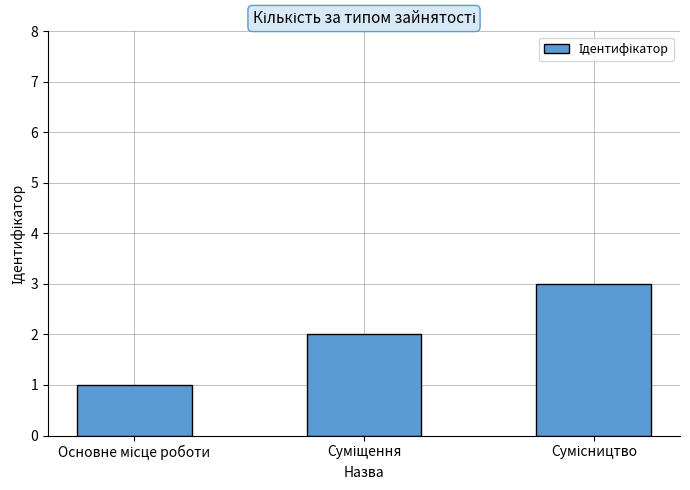

What is the sum of all values?

6